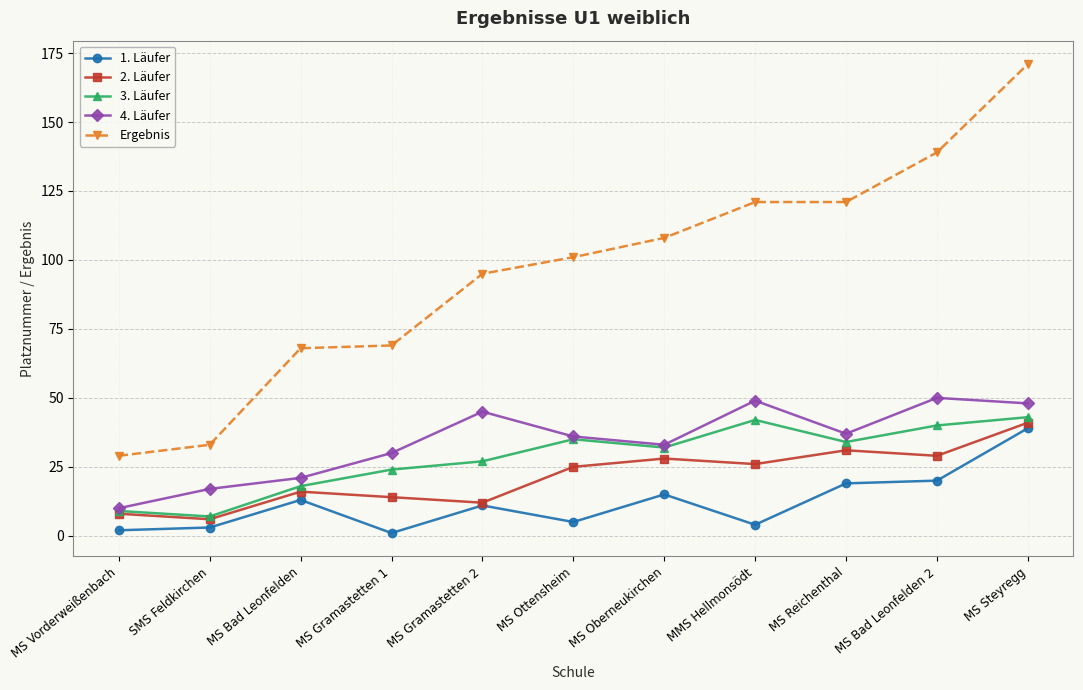

What is the approximate value of 3. Läufer at MS Ottensheim?

35